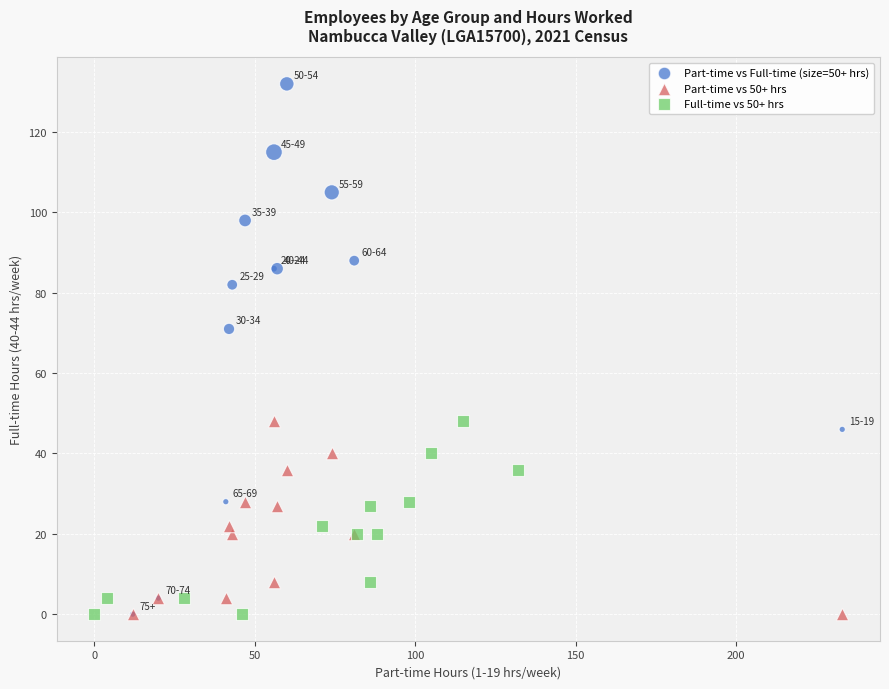

What are all the series names shown in the legend?

Part-time vs Full-time (size=50+ hrs), Part-time vs 50+ hrs, Full-time vs 50+ hrs